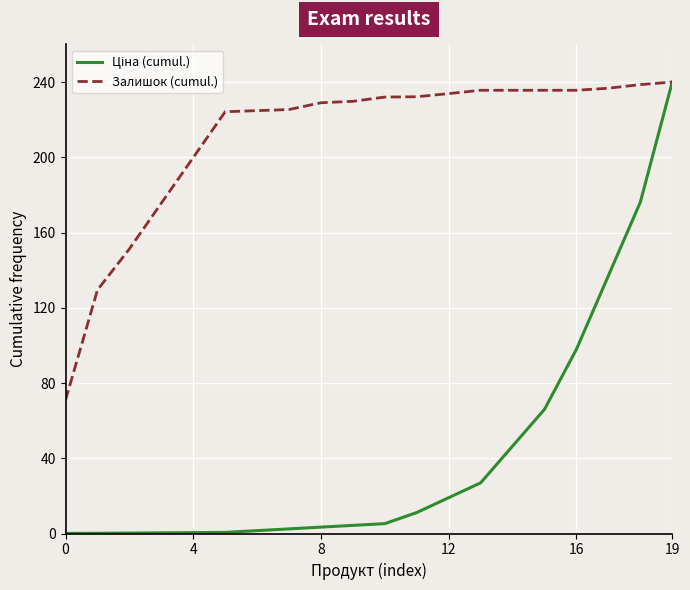

What is the greatest value displayed?

240.0